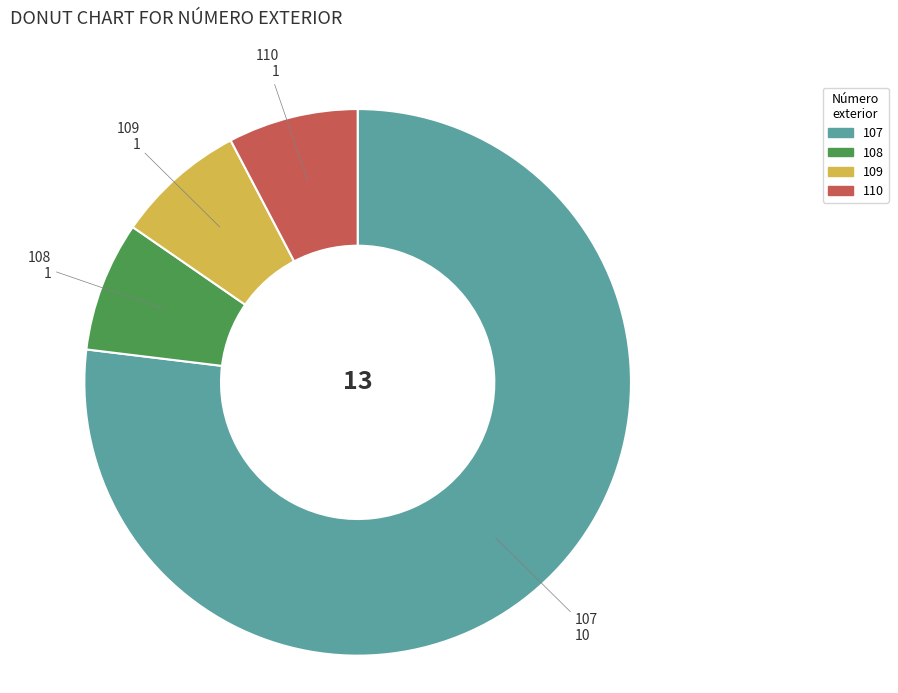

Does 109 represent more than half of the total?

No